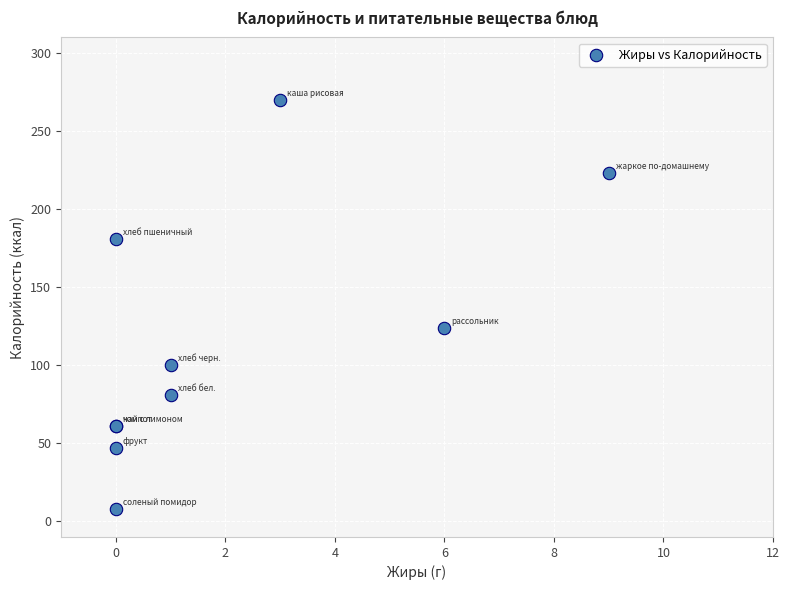

What Y value in the scatter plot is closest to 139?

124